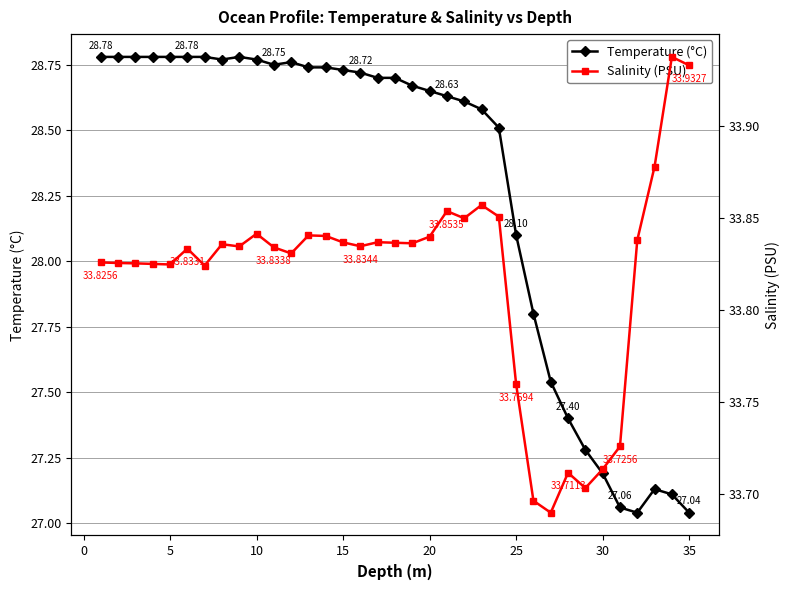

At how many categories does at least one series exceed 32?

35